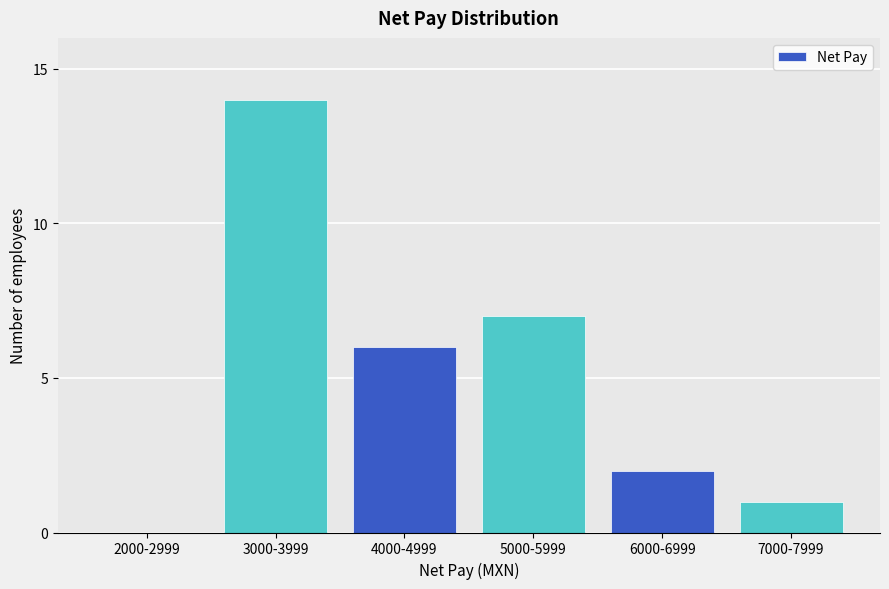

Reading left to right, transcribe all the data shown in this chart.

2000-2999=0	3000-3999=14	4000-4999=6	5000-5999=7	6000-6999=2	7000-7999=1